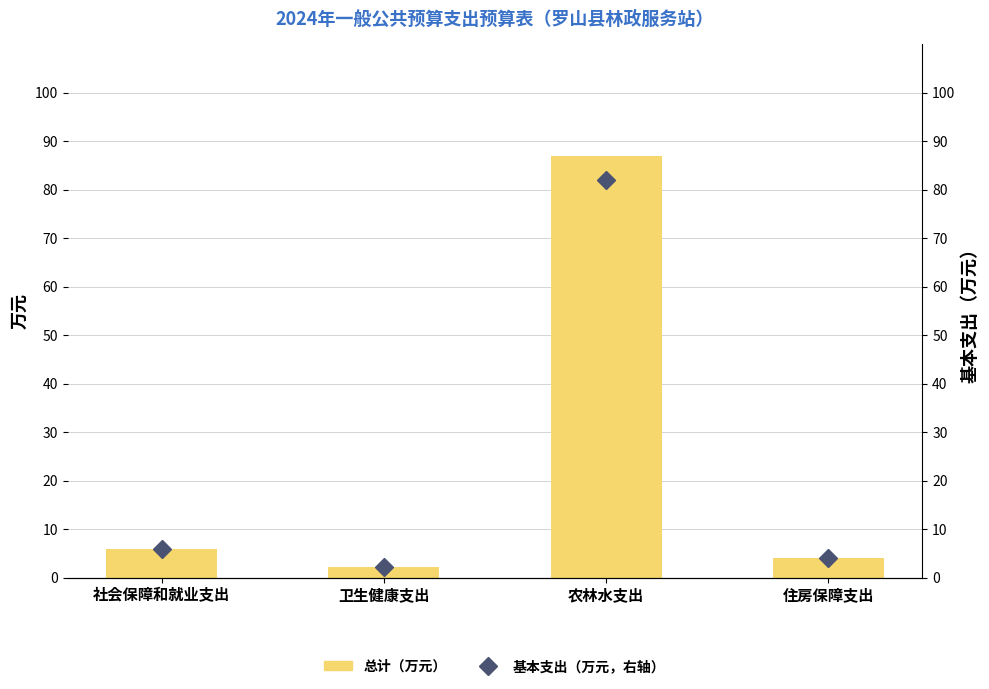

How many values in the 总计（万元） series exceed 5?

2